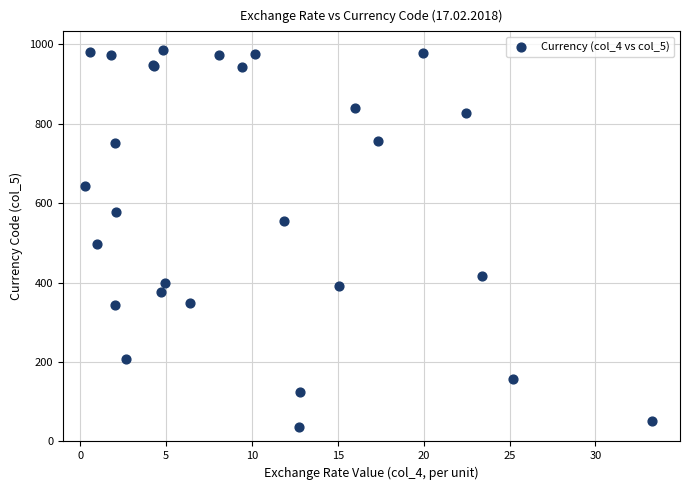

What Y value in the scatter plot is closest to 510?

498